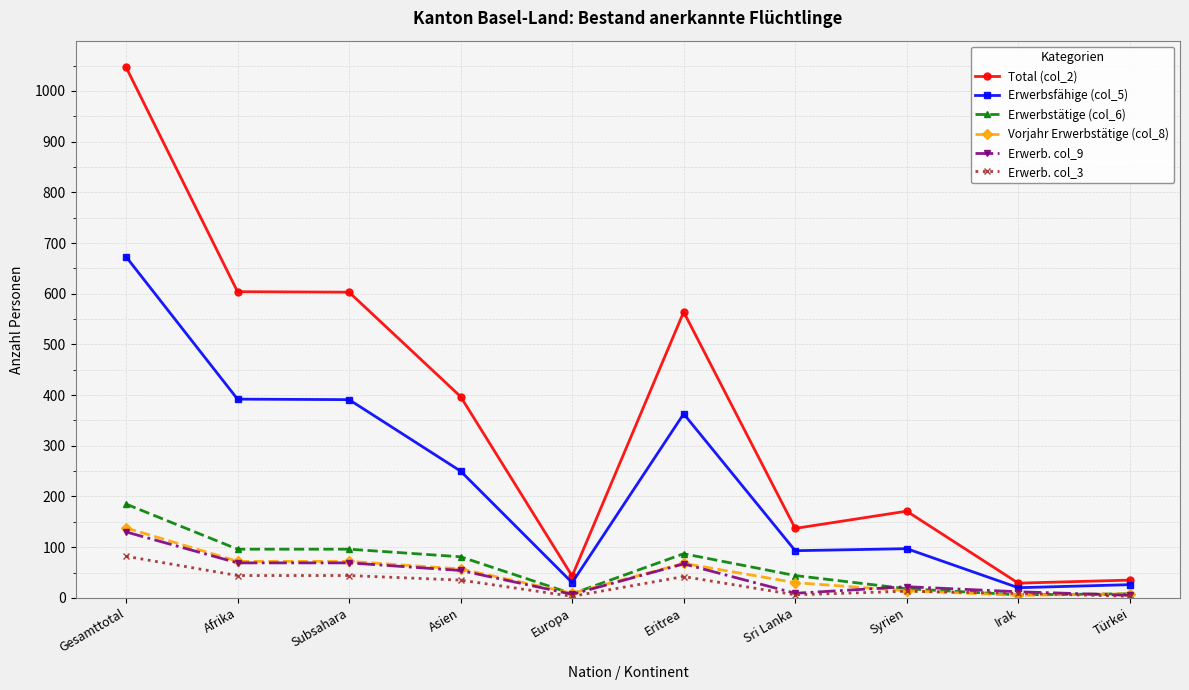

What is the greatest value displayed?

1047